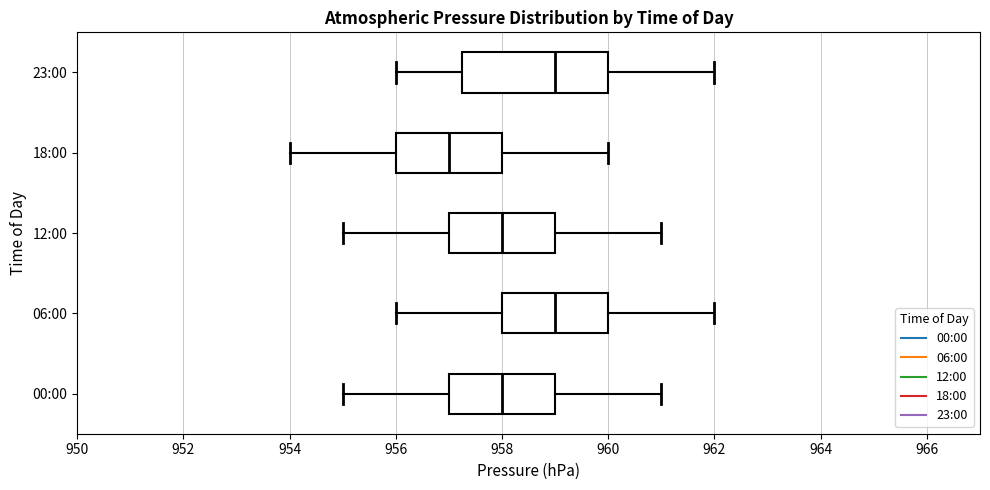

Comparing the boxes themselves (not the whiskers), which one is the widest?

23:00